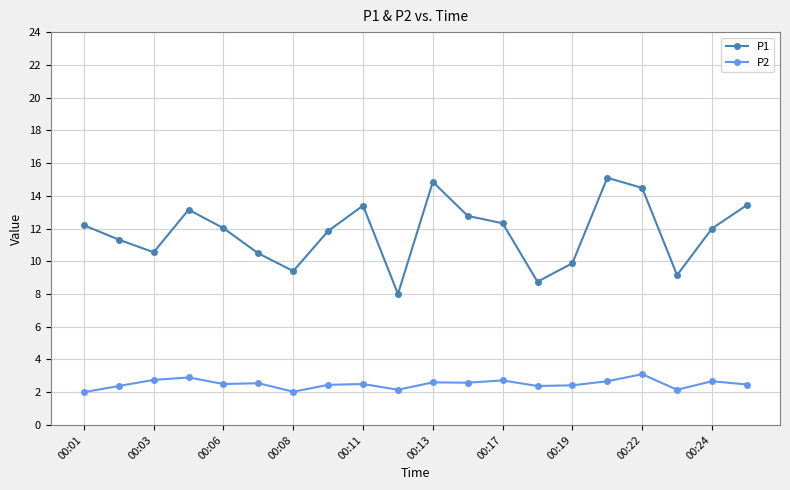

True or false: P1 and P2 cross at least once.

False